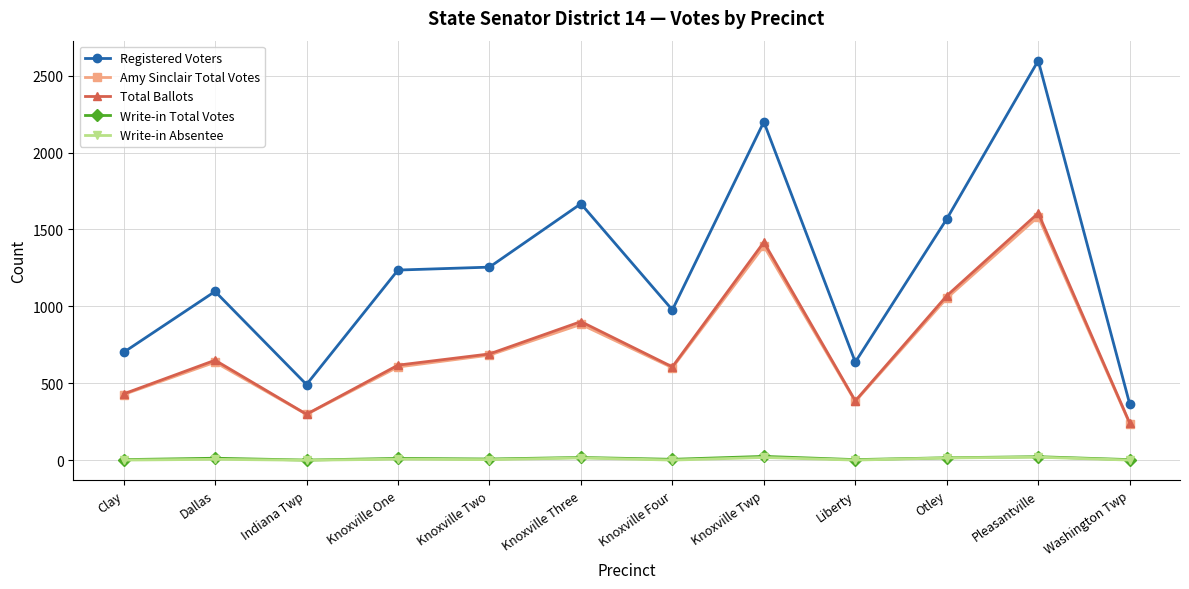

What is the label of the 9th point from the right?

Knoxville One